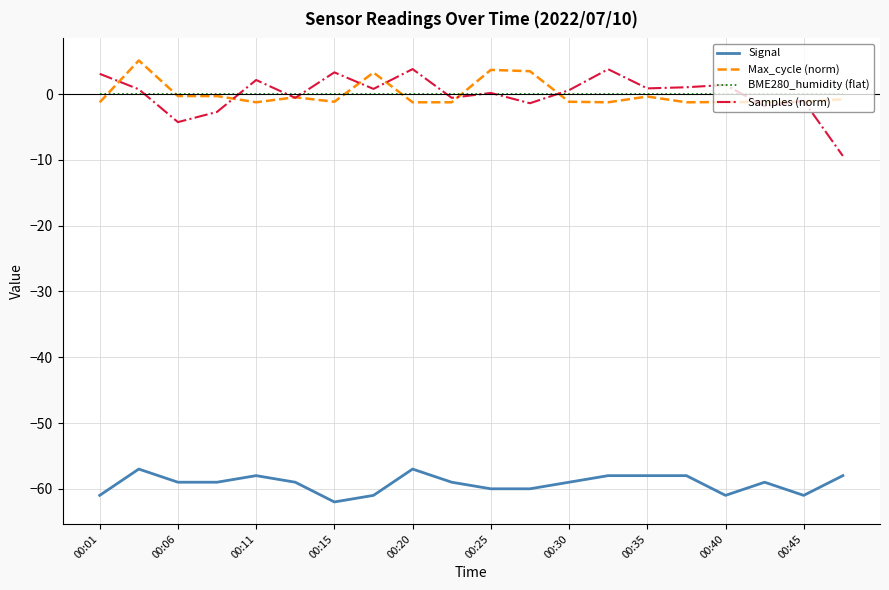

True or false: Signal and BME280_humidity (flat) cross at least once.

False